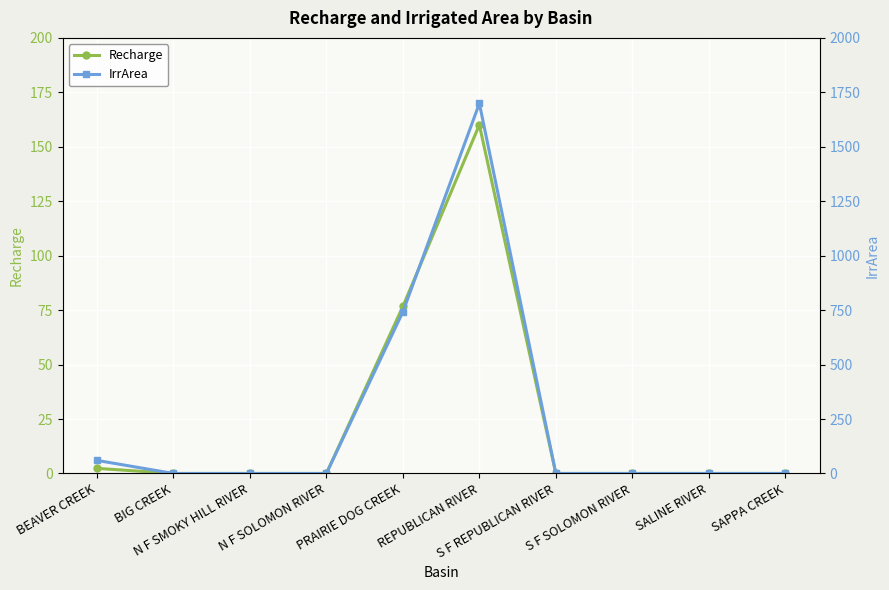

Which series changed the most between N F SMOKY HILL RIVER and S F SOLOMON RIVER?

Recharge